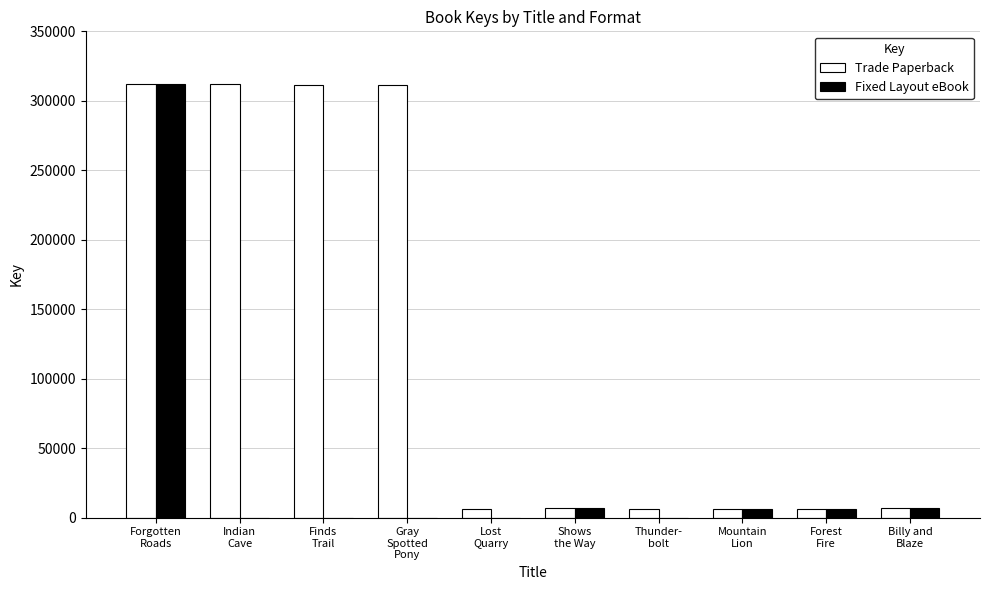

How many groups of bars are there?

10